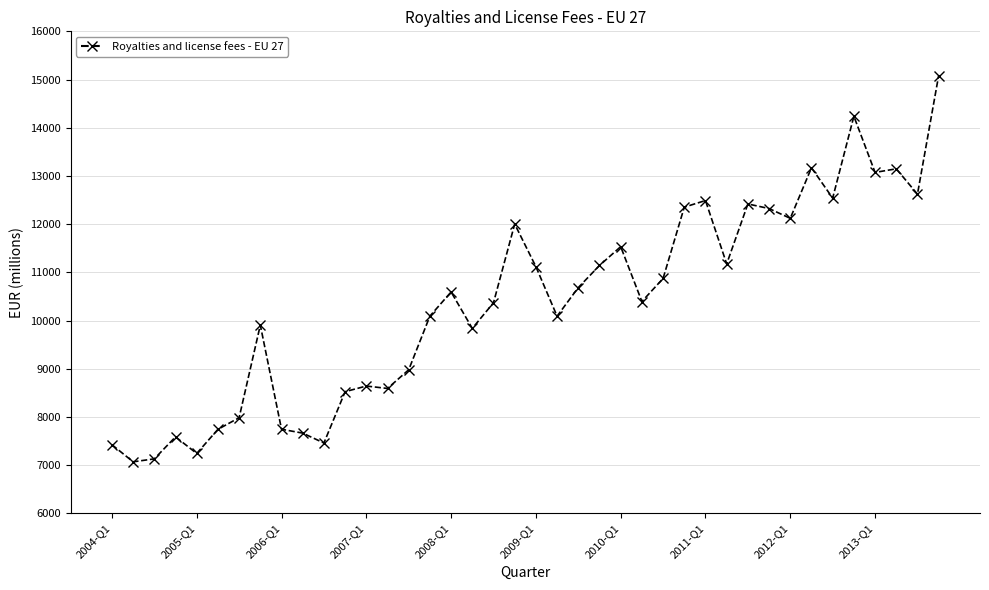

What is the difference between the maximum and minimum values?

8013.9